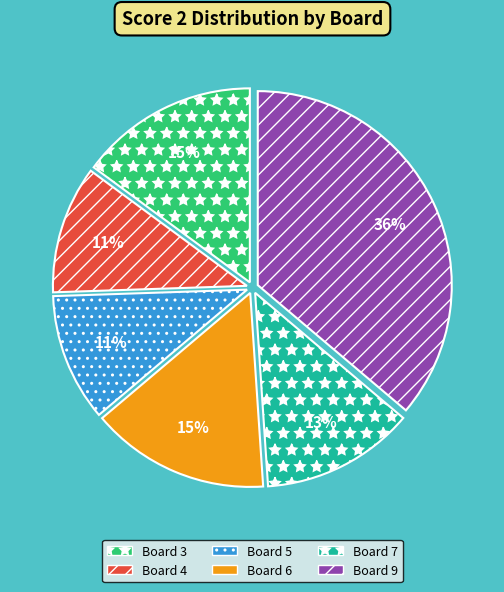

Does Board 4 account for over 50% of the chart?

No